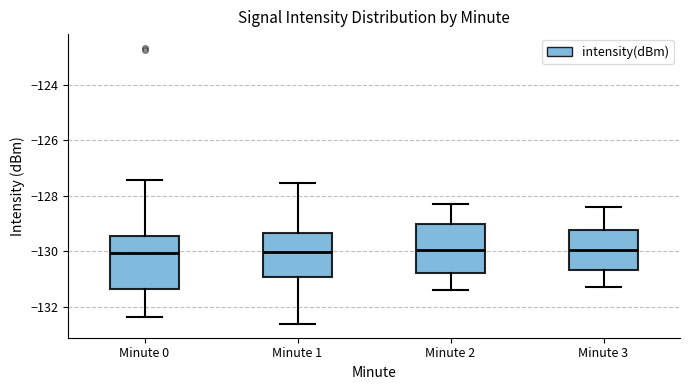

Where is the upper edge of the box for Minute 2 on the y-axis? The values are not printed on the chart, so give them approximately, as read against the axis.

-129.0